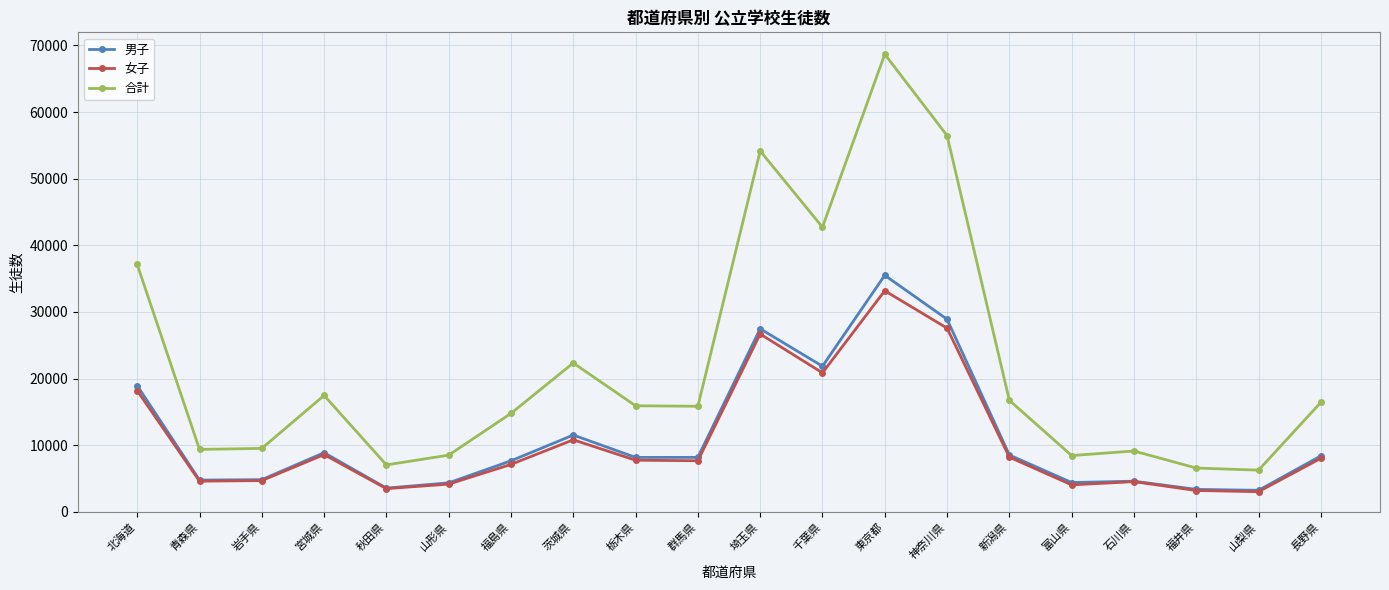

Which series has the widest spread of values?

合計